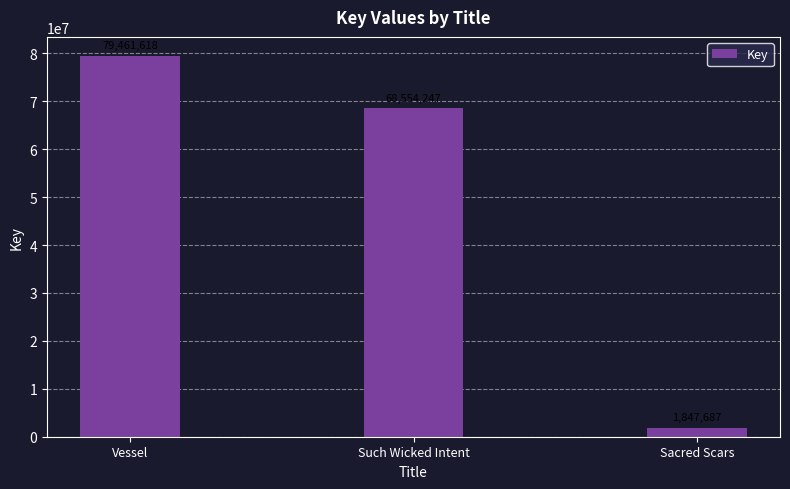

What is the label of the 3rd bar from the right?

Vessel